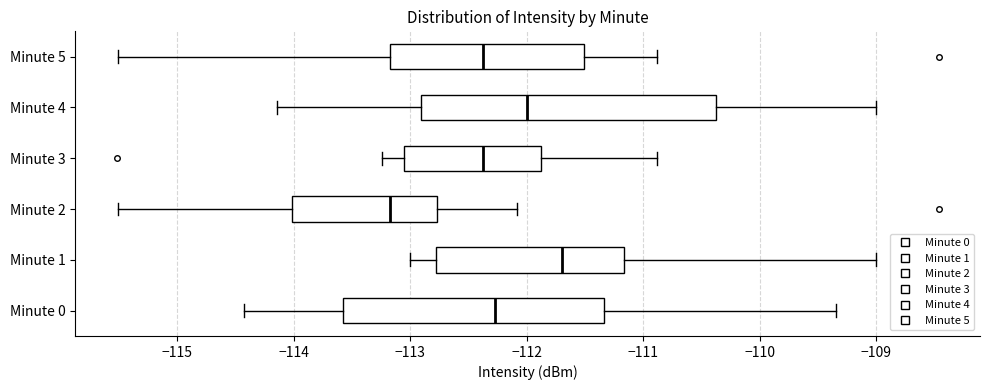

Which box has the furthest to the left median line?

Minute 2